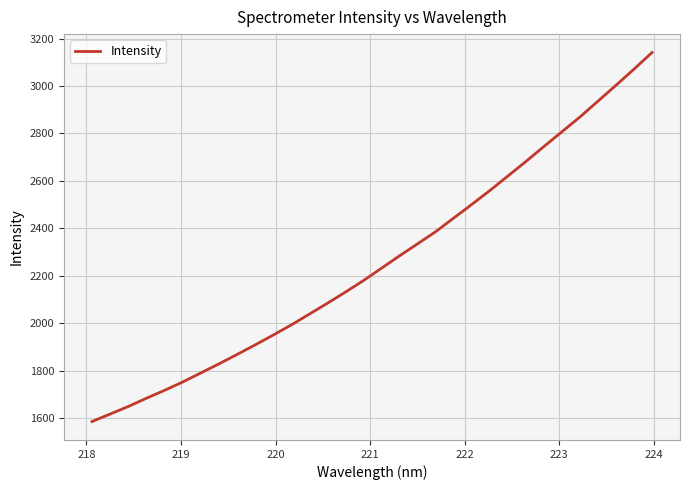

What is the minimum value shown in the chart?

1586.3